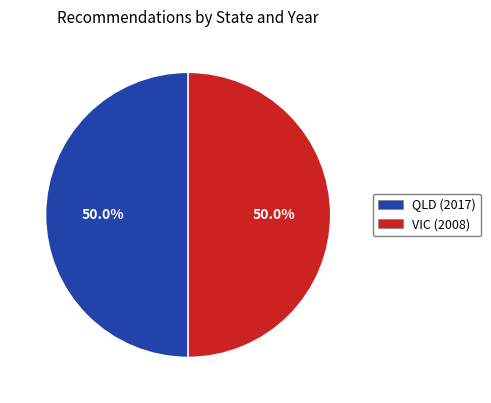

Is the sum of VIC (2008) and QLD (2017) greater than half?

Yes